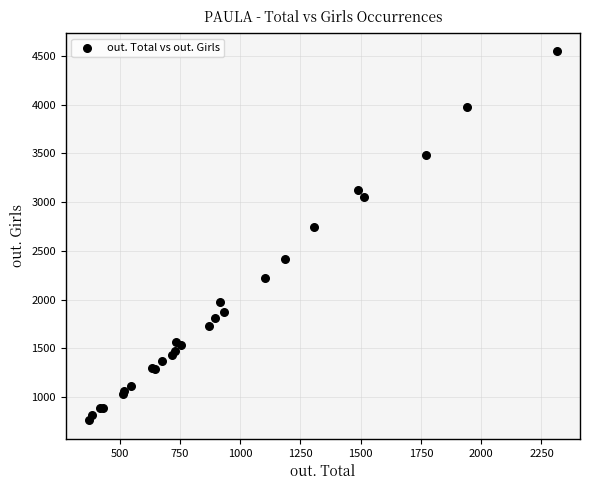

What Y value in the scatter plot is closest to 2653?

2747